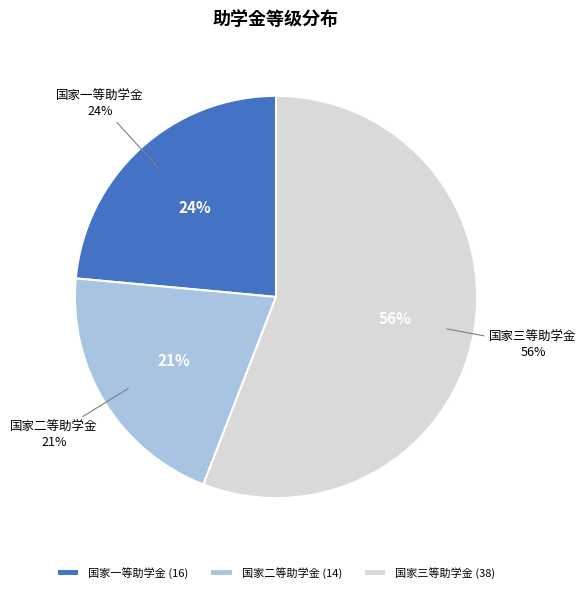

What is the change in value from 国家二等助学金 to 国家三等助学金?

+24